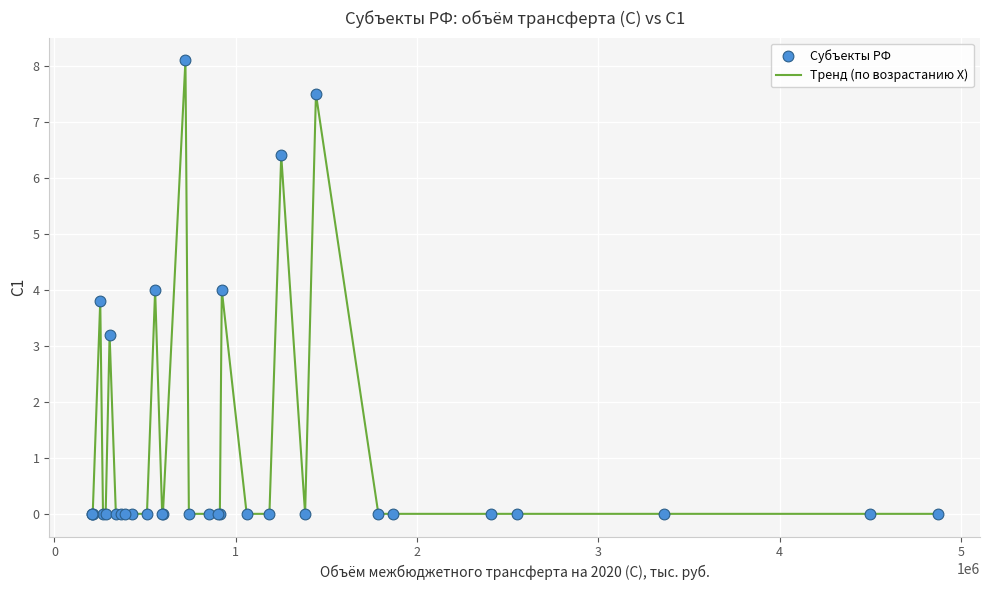

What is the maximum value shown in the chart?

8.1